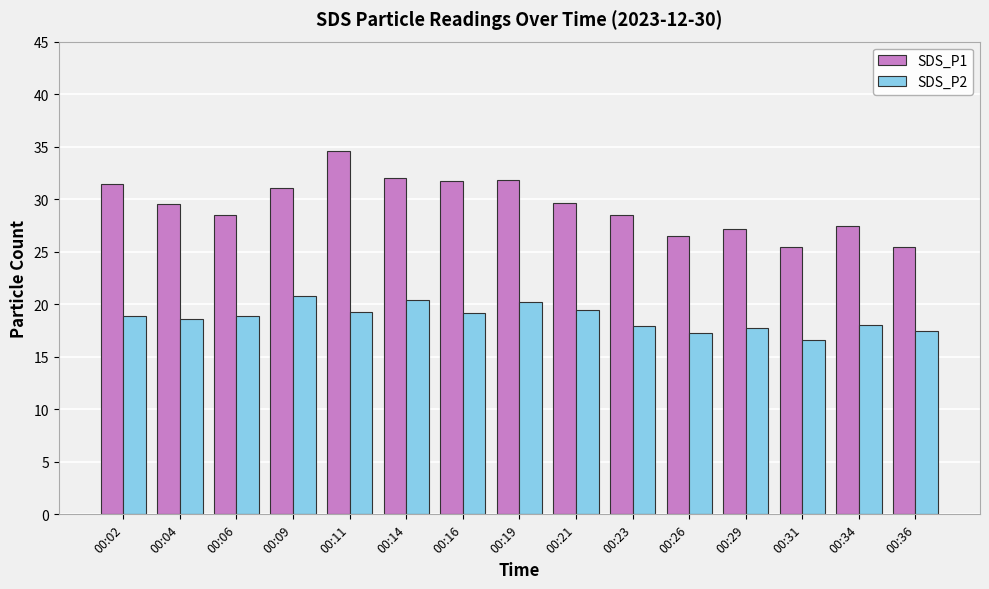

Which series has the widest spread of values?

SDS_P1